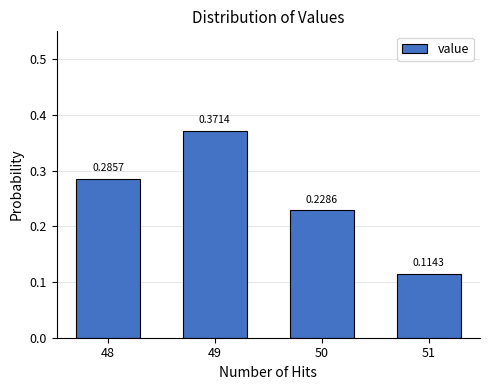

Reading left to right, transcribe this chart: for each bar, give the range it covers on the x-axis and its height.

47.5 to 48.5: 0.2857
48.5 to 49.5: 0.3714
49.5 to 50.5: 0.2286
50.5 to 51.5: 0.1143